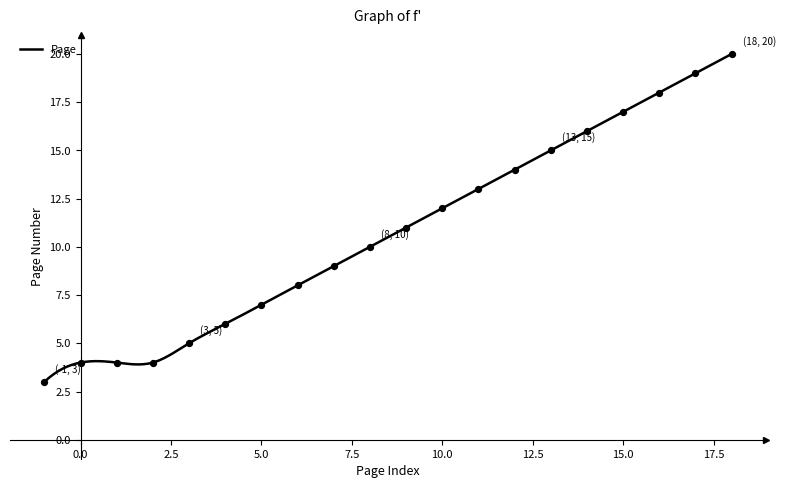

What is the change in value from 5 to 14?

+9